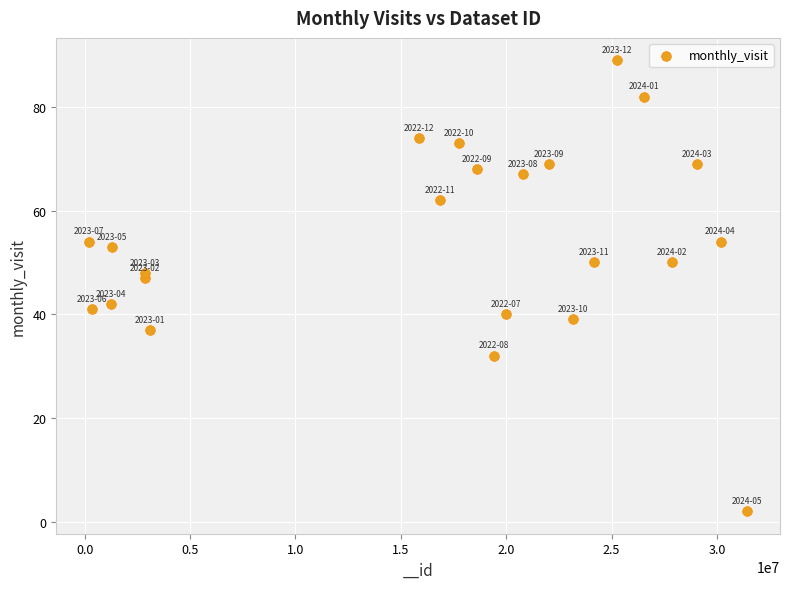

What is the range of Y values (max minus min)?

87